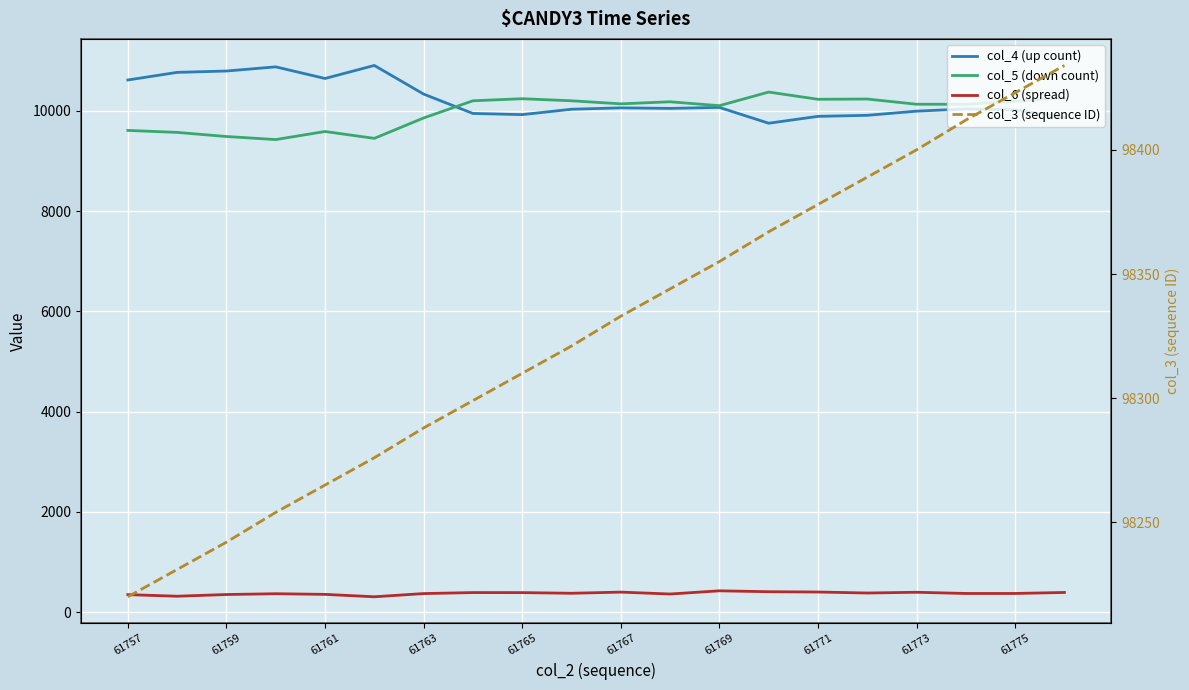

The value of col_5 (down count) at 11 is 10182. True or false?

True